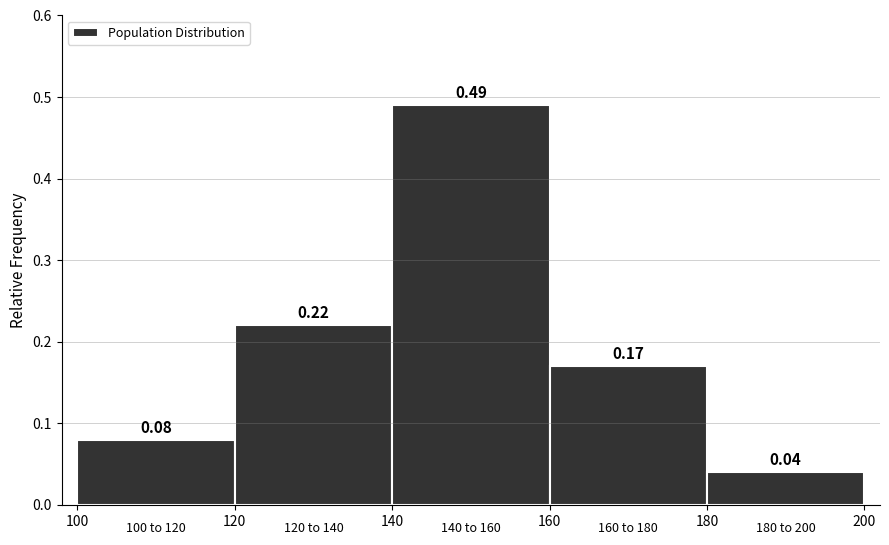

Reading left to right, list every bar in this chart as the range it spans on the x-axis followed by its height.

100 to 120: 0.08
120 to 140: 0.22
140 to 160: 0.49
160 to 180: 0.17
180 to 200: 0.04